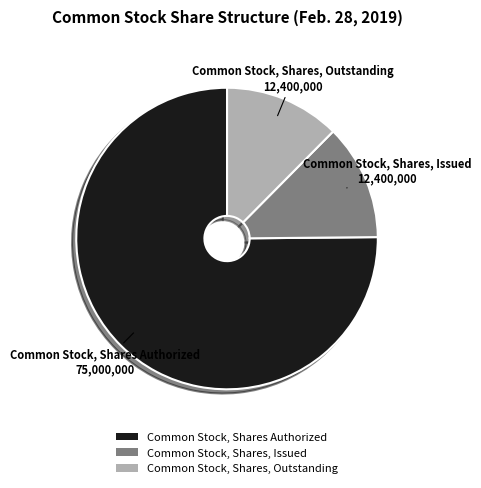

Is the sum of Common Stock, Shares Authorized and Common Stock, Shares, Outstanding greater than half?

Yes